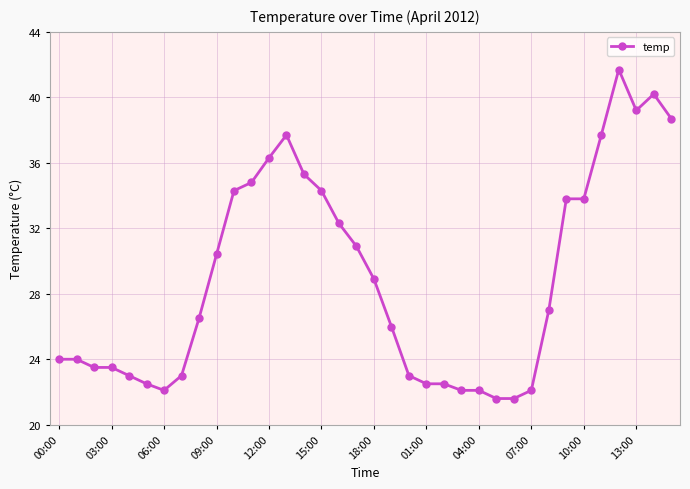

What is the value of the 28th point from the left?

22.1